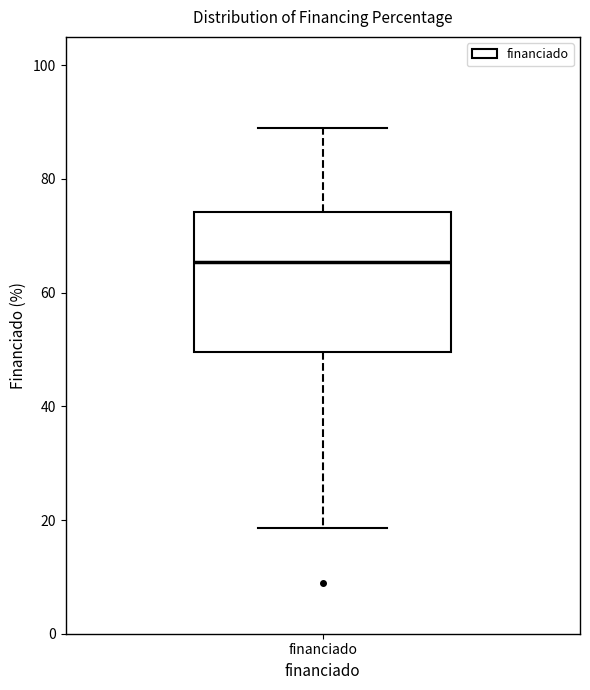

Transcribe this box plot: give where the median line is, the range the box spans, and where the two whiskers end, as read against the y-axis. The values are not printed on the chart, so give them approximately, as read against the axis.

median 66, box 50 to 74, whiskers 18 to 88